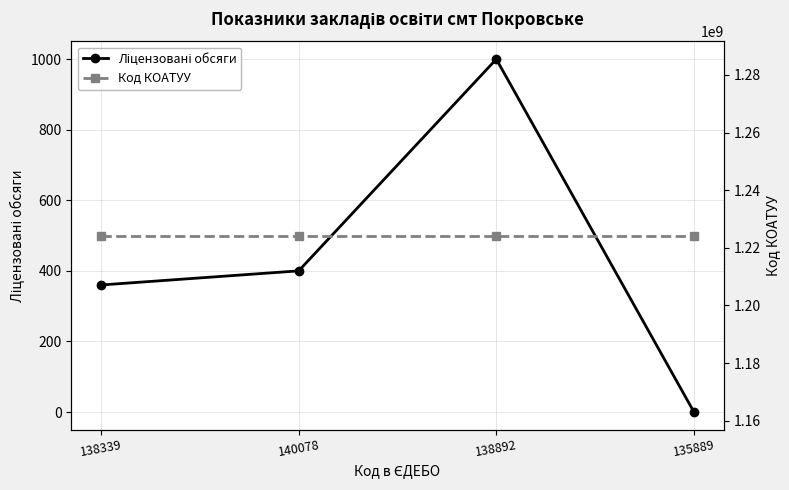

What are all the series names shown in the legend?

Ліцензовані обсяги, Код КОАТУУ